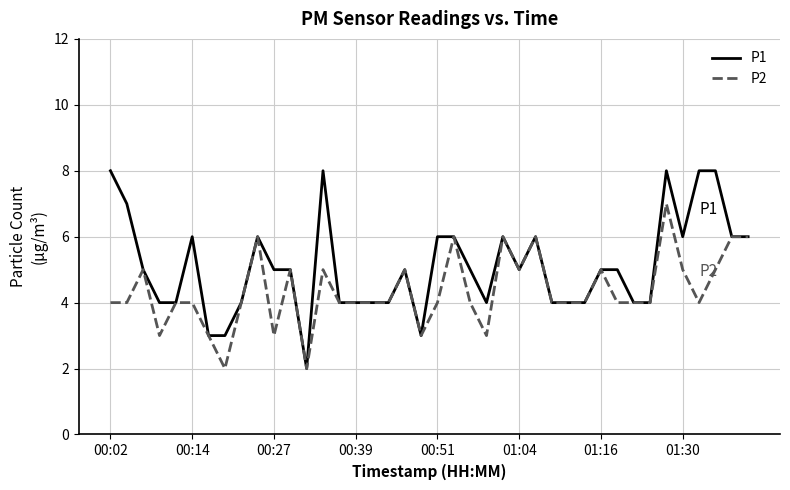

Which series has the largest range (max minus min)?

P1